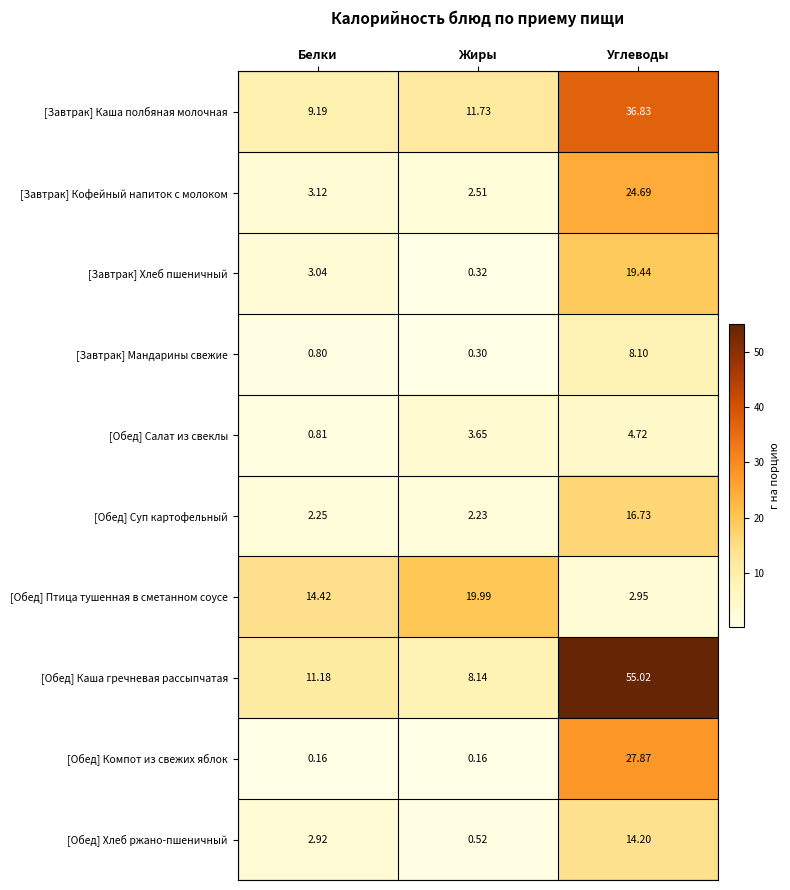

What is the maximum value shown in the chart?

55.0